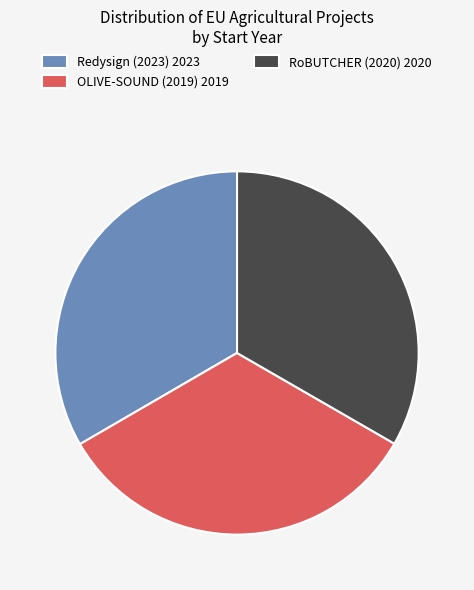

How many slices are in this pie chart?

3